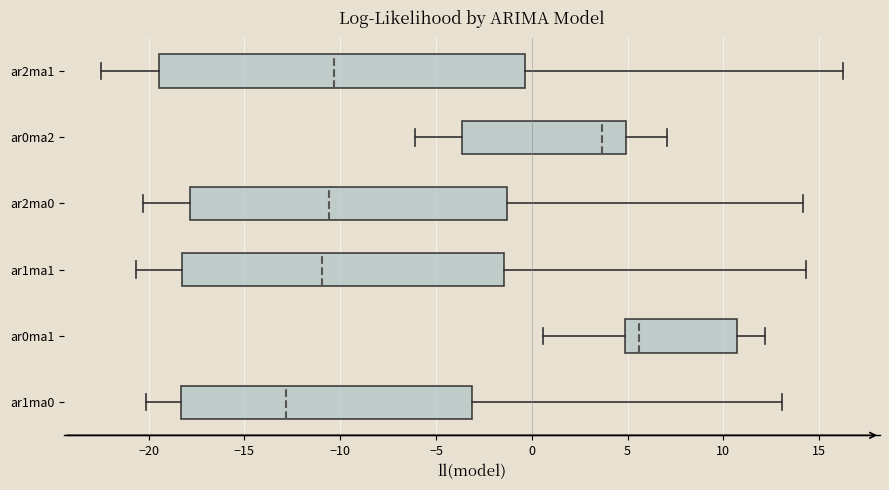

Which box is the widest, from its left edge to its right edge?

ar2ma1